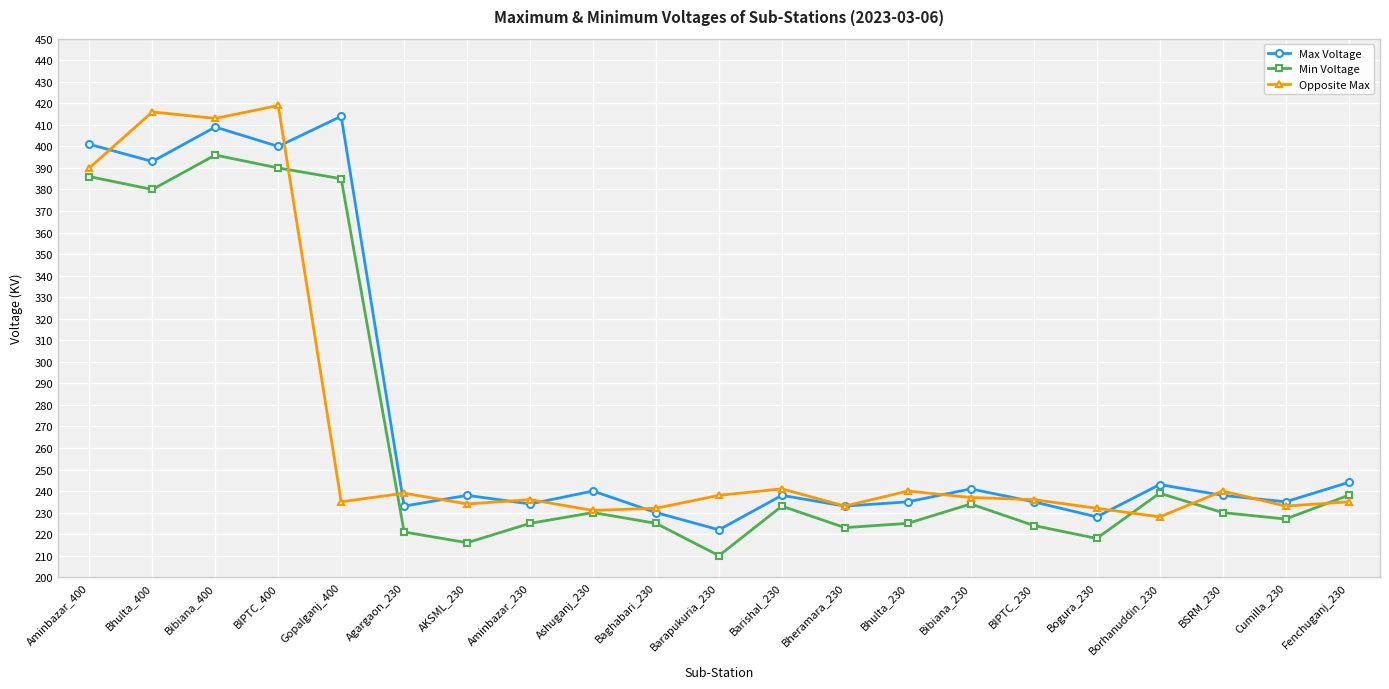

What is the label of the 12th point from the left?

Barishal_230